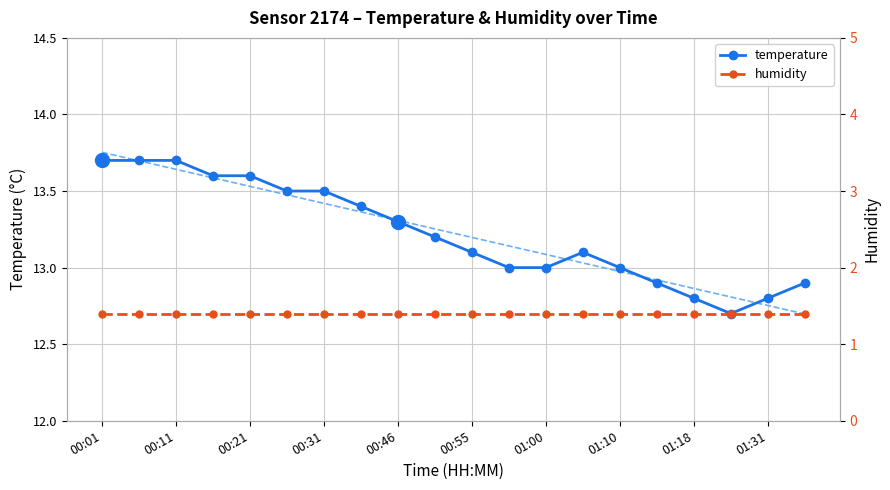

The temperature series shows 6.9 at 01:10. True or false?

False